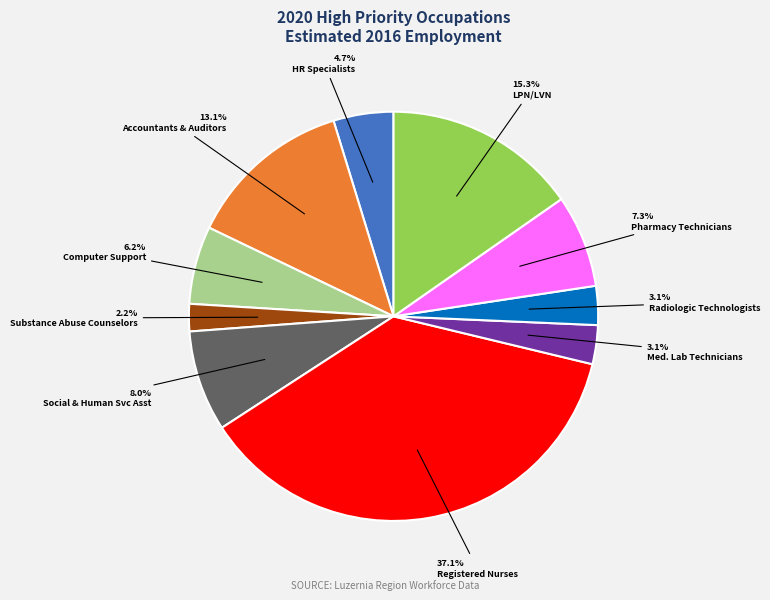

True or false: Accountants & Auditors accounts for 13% of the total.

True